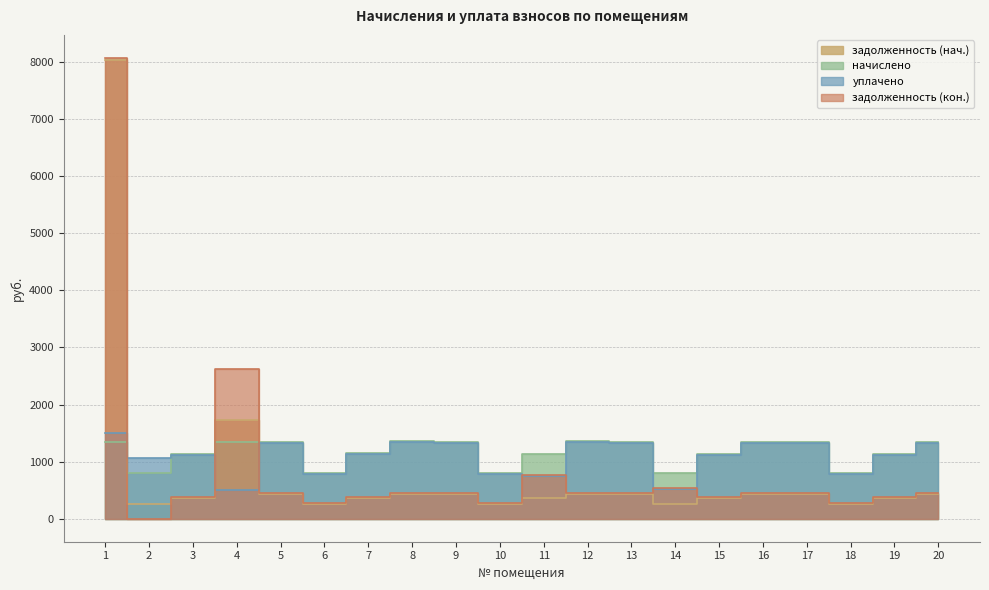

Reading right to left, transcribe all the data shown in this chart.

задолженность (нач.): 20=427.8	19=360.9	18=256.0	17=429.9	16=431.2	15=362.9	14=255.3	13=429.2	12=432.6	11=364.3	10=256.0	9=431.2	8=432.6	7=369.8	6=256.0	5=431.9	4=1734.0	3=364.5	2=256.0	1=8035.9
начислено: 20=1339.2	19=1129.7	18=801.4	17=1345.7	16=1350.0	15=1136.2	14=799.2	13=1343.5	12=1354.3	11=1140.5	10=801.4	9=1350.0	8=1354.3	7=1157.8	6=801.4	5=1352.2	4=1352.2	3=1140.5	2=801.4	1=1350.0
уплачено: 20=1320.6	19=1114.0	18=790.2	17=1327.0	16=1331.2	15=1120.4	14=521.7	13=1324.9	12=1335.5	11=744.5	10=790.2	9=1331.2	8=1335.5	7=1141.7	6=790.2	5=1333.4	4=500.0	3=1124.6	2=1057.3	1=1500.0
задолженность (кон.): 20=446.4	19=376.6	18=267.1	17=448.6	16=450.0	15=378.7	14=532.8	13=447.8	12=451.4	11=760.3	10=267.1	9=450.0	8=451.4	7=385.9	6=267.1	5=450.7	4=2615.6	3=380.2	2=0.0	1=8074.2